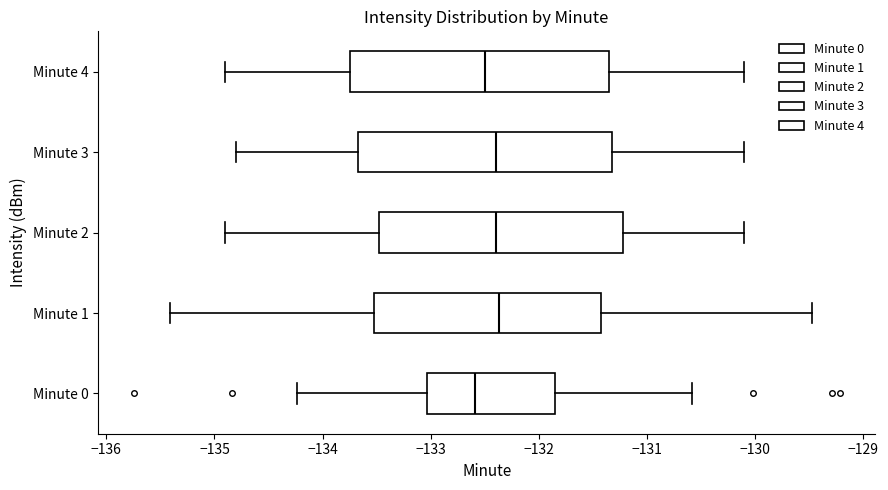

Reading bottom to top, transcribe this box plot: for each box, give where its median line is, the range the box spans, and where its two whiskers end, as read against the x-axis. The values are not printed on the chart, so give them approximately, as read against the axis.

Minute 0: median -132.6, box -133.0 to -131.8, whiskers -134.2 to -130.6
Minute 1: median -132.4, box -133.5 to -131.4, whiskers -135.4 to -129.5
Minute 2: median -132.4, box -133.5 to -131.2, whiskers -134.9 to -130.1
Minute 3: median -132.4, box -133.7 to -131.3, whiskers -134.8 to -130.1
Minute 4: median -132.5, box -133.7 to -131.3, whiskers -134.9 to -130.1